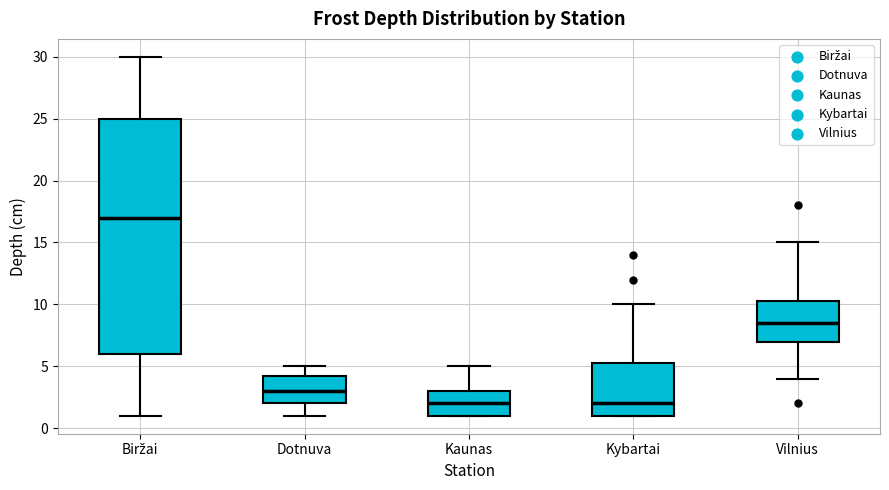

Reading left to right, read every box against the y-axis: the position of its median line, the range the box covers, and the ends of its whiskers. The values are not printed on the chart, so give them approximately, as read against the axis.

Biržai: median 17.0, box 6.0 to 25.0, whiskers 1.0 to 30.0
Dotnuva: median 3.0, box 2.0 to 4.5, whiskers 1.0 to 5.0
Kaunas: median 2.0, box 1.0 to 3.0, whiskers 1.0 to 5.0
Kybartai: median 2.0, box 1.0 to 5.5, whiskers 1.0 to 10.0
Vilnius: median 8.5, box 7.0 to 10.5, whiskers 4.0 to 15.0